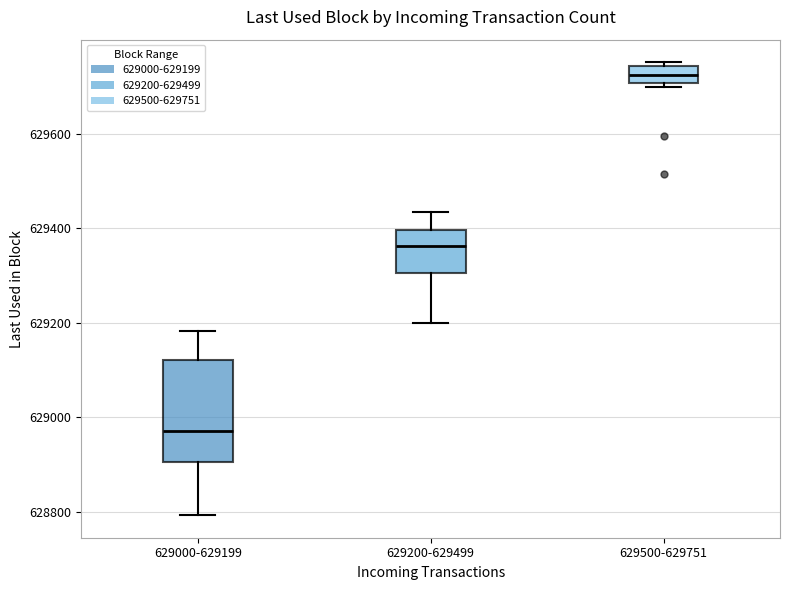

Comparing the boxes themselves (not the whiskers), which one is the tallest?

629000-629199